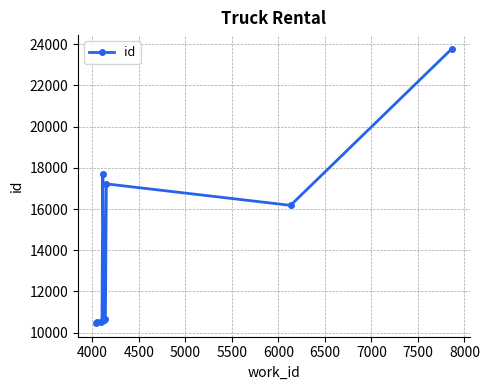

What is the value of the 7th point from the left?

10646